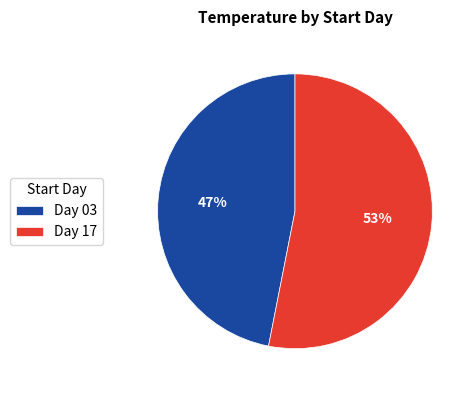

Rank the categories by value from lowest to highest.

Day 03, Day 17